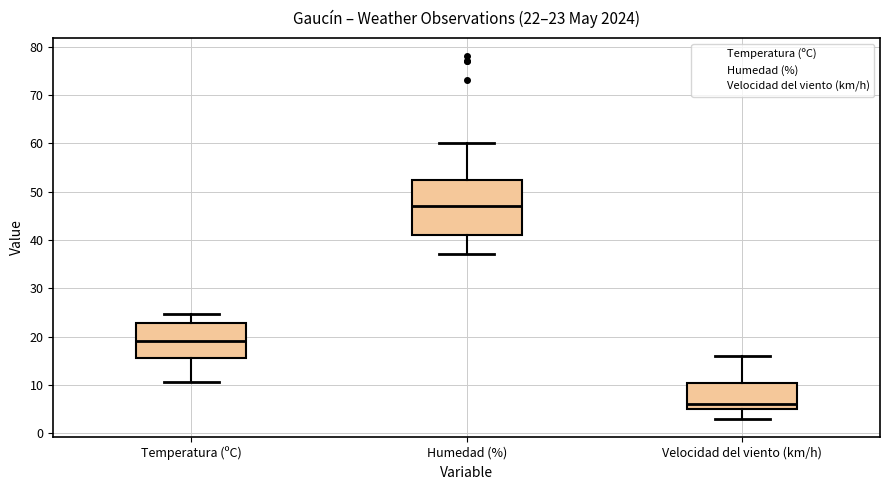

Which box is the tallest, from its lower edge to its upper edge?

Humedad (%)